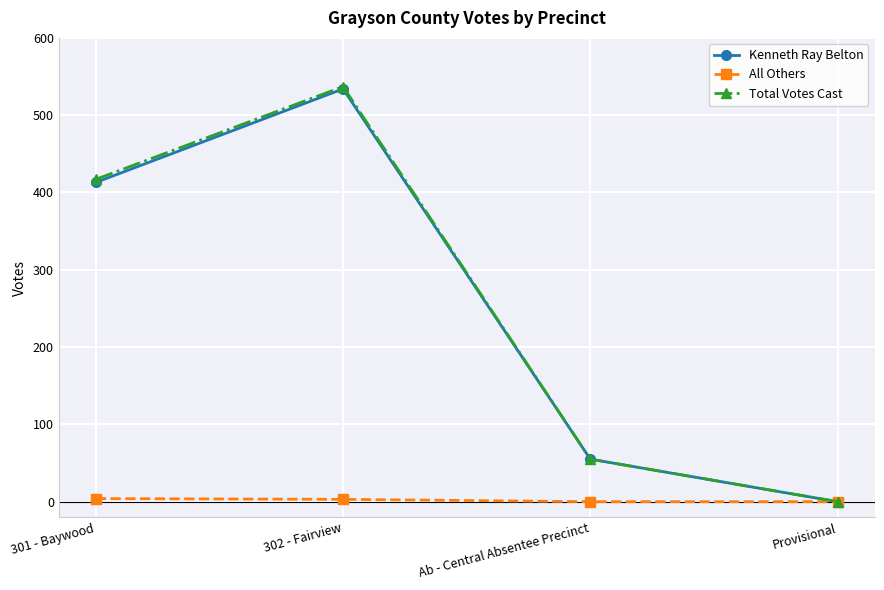

How many values in the All Others series are below 3?

2